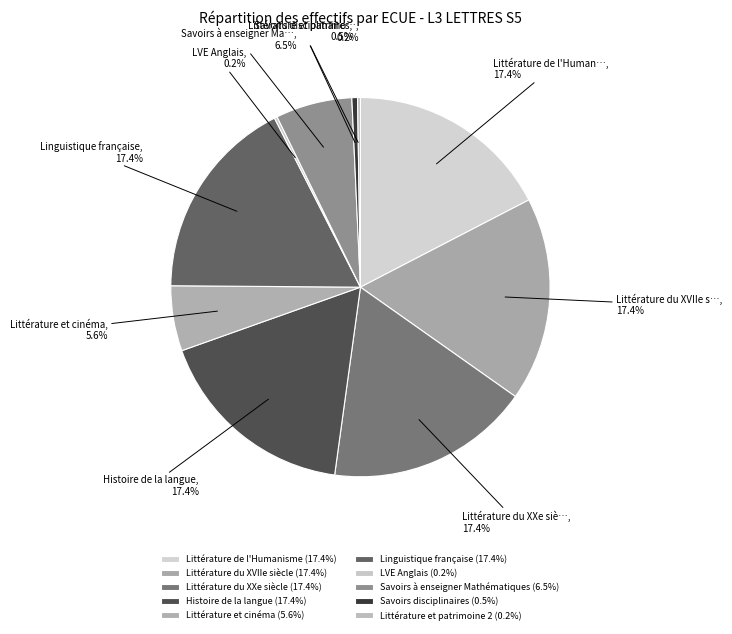

Count the number of slices in the pie.

10